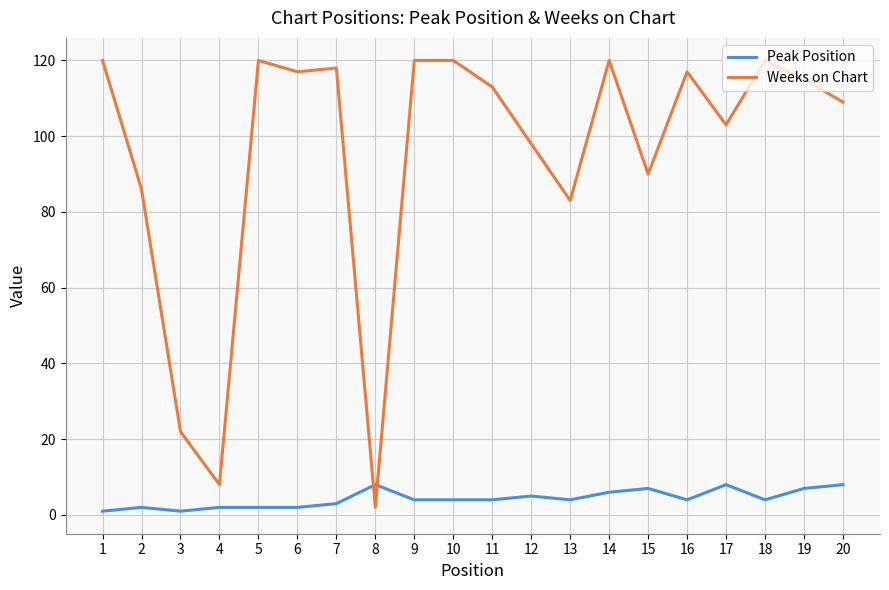

Reading left to right, what are all the values shown in this chart?

Peak Position: 1	2	1	2	2	2	3	8	4	4	4	5	4	6	7	4	8	4	7	8
Weeks on Chart: 120	86	22	8	120	117	118	2	120	120	113	98	83	120	90	117	103	120	115	109